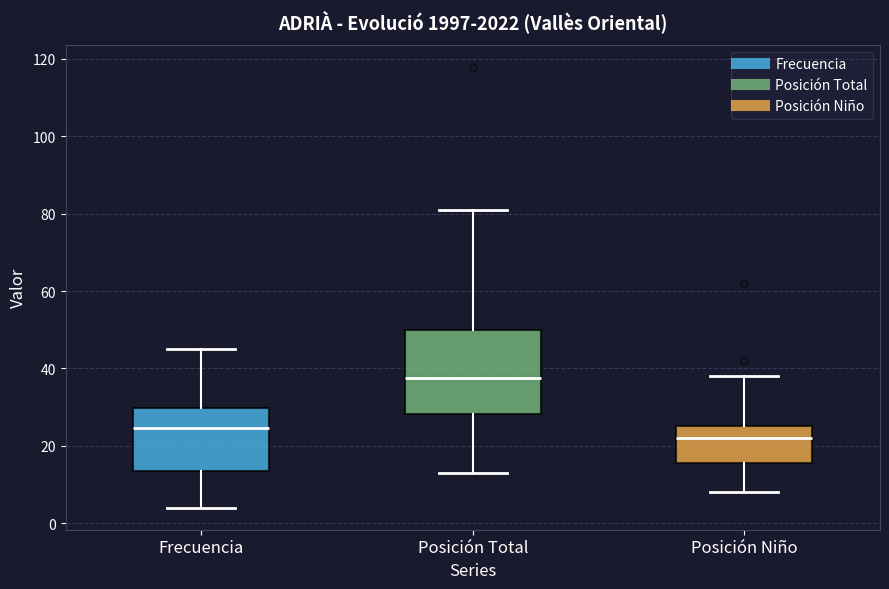

Reading left to right, read every box against the y-axis: the position of its median line, the range the box covers, and the ends of its whiskers. The values are not printed on the chart, so give them approximately, as read against the axis.

Frecuencia: median 24, box 14 to 30, whiskers 4 to 46
Posición Total: median 38, box 28 to 50, whiskers 14 to 82
Posición Niño: median 22, box 16 to 26, whiskers 8 to 38